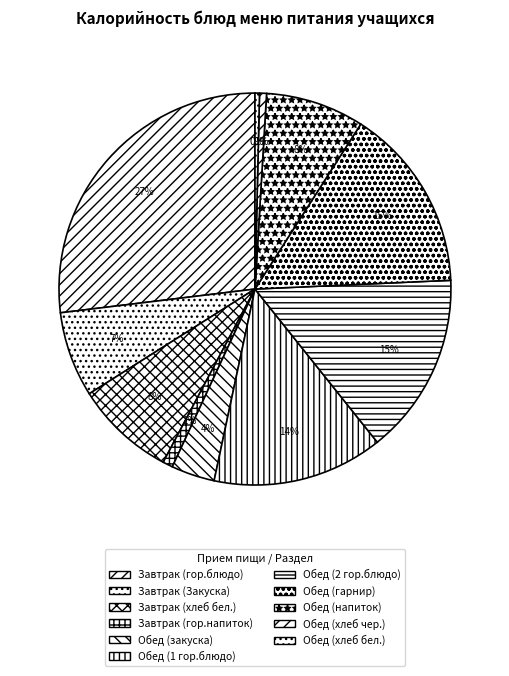

Which slice is the smallest?

Обед (хлеб бел.)